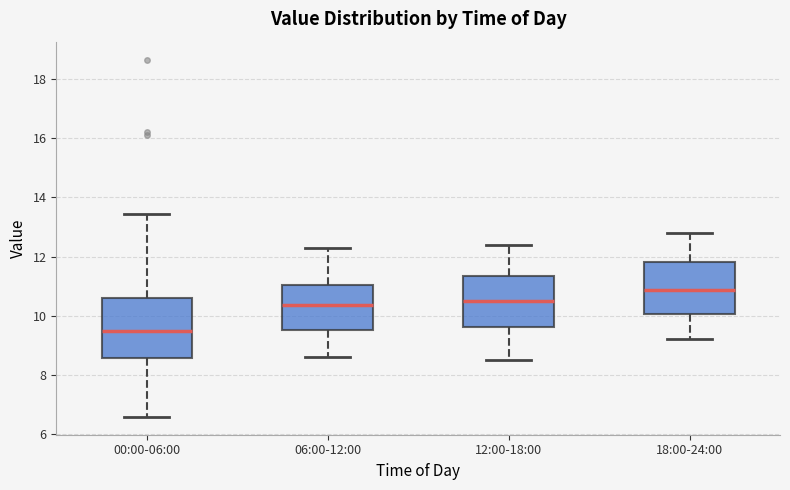

Comparing the boxes themselves (not the whiskers), which one is the tallest?

00:00-06:00